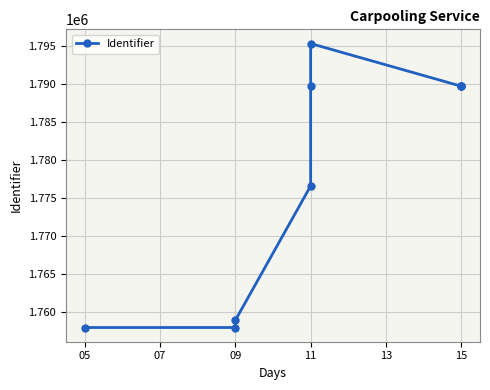

Count the number of data series in this chart.

1